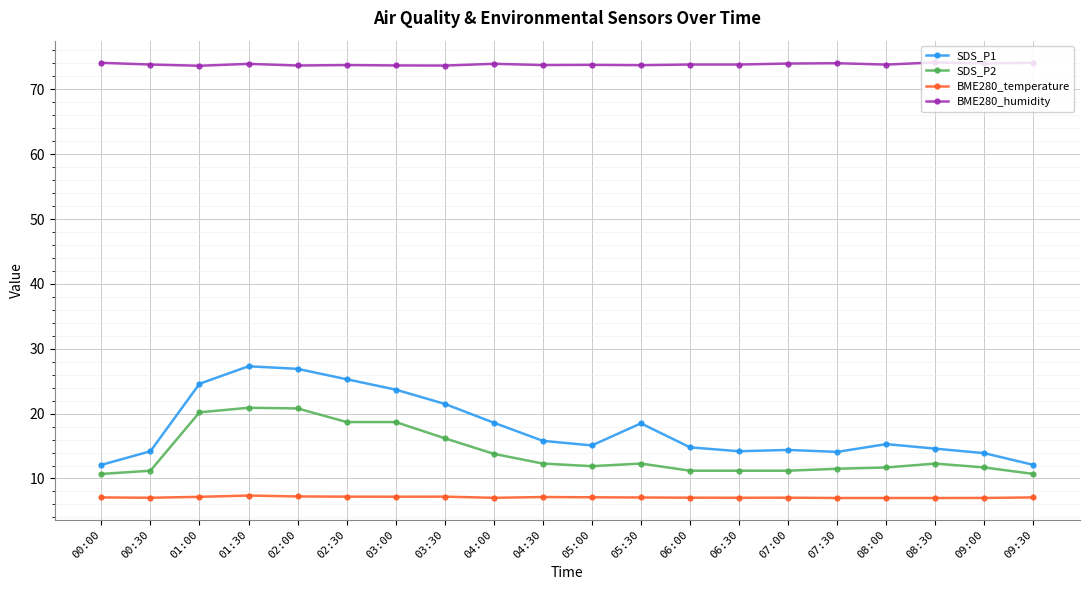

What position from the left is 09:30?

20